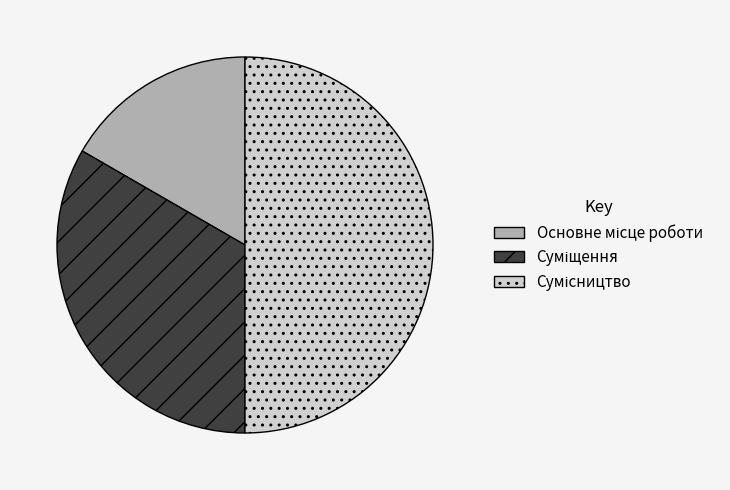

How many segments does this pie chart have?

3